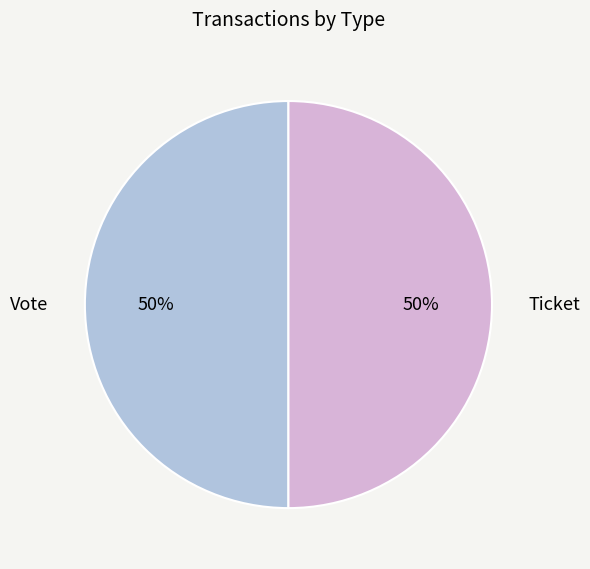

Is it true that Ticket is 50% of the pie?

True